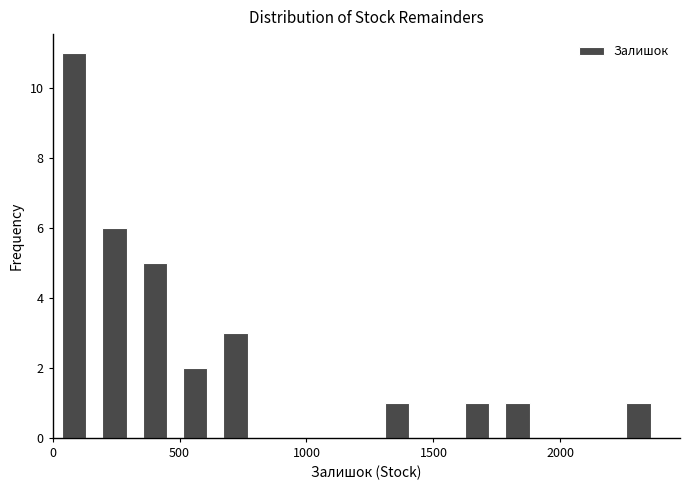

Read against the x-axis, roughly where is the centre of the tallest bar?

100